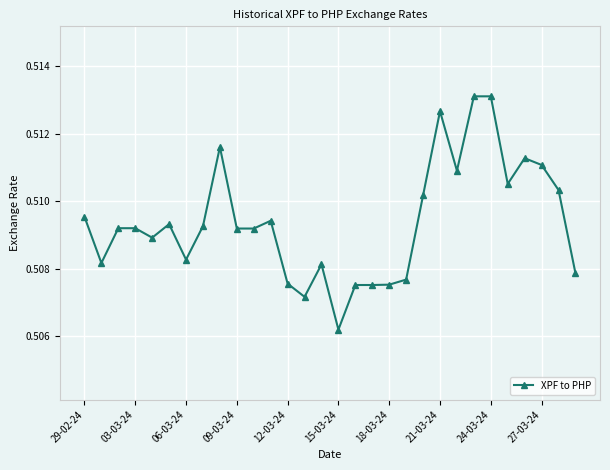

Count the values in the range 0 to 1.

30